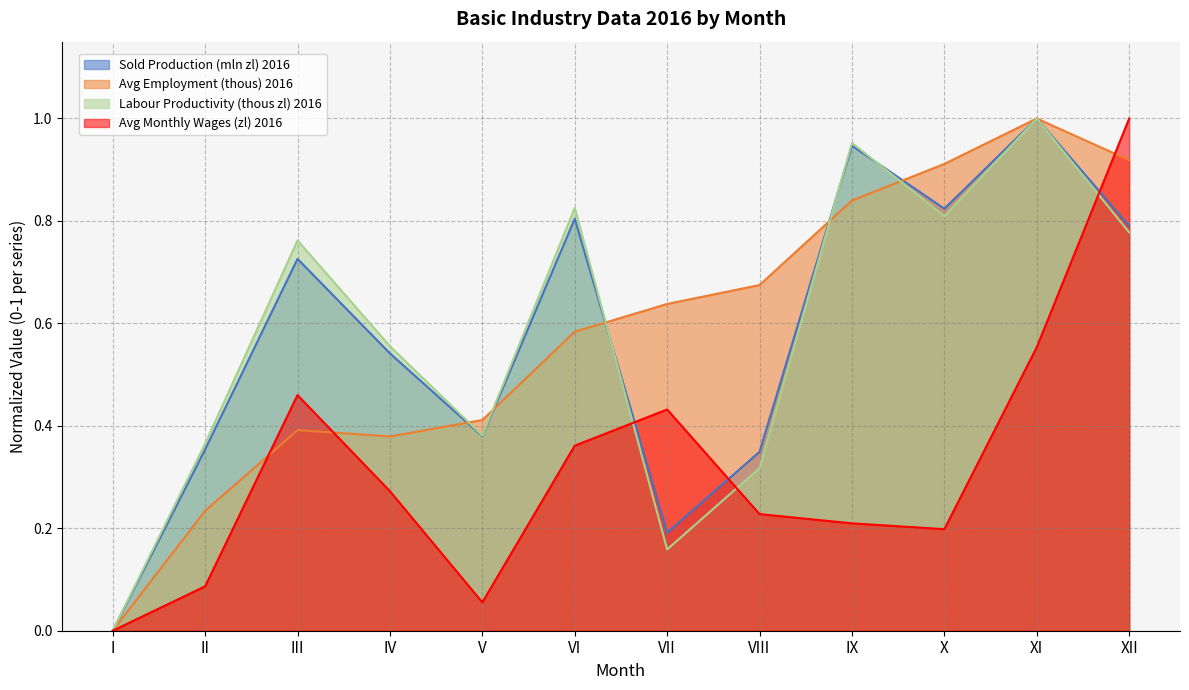

What is the value of the Avg Monthly Wages (zl) 2016 point at the 9th from the left?

0.2